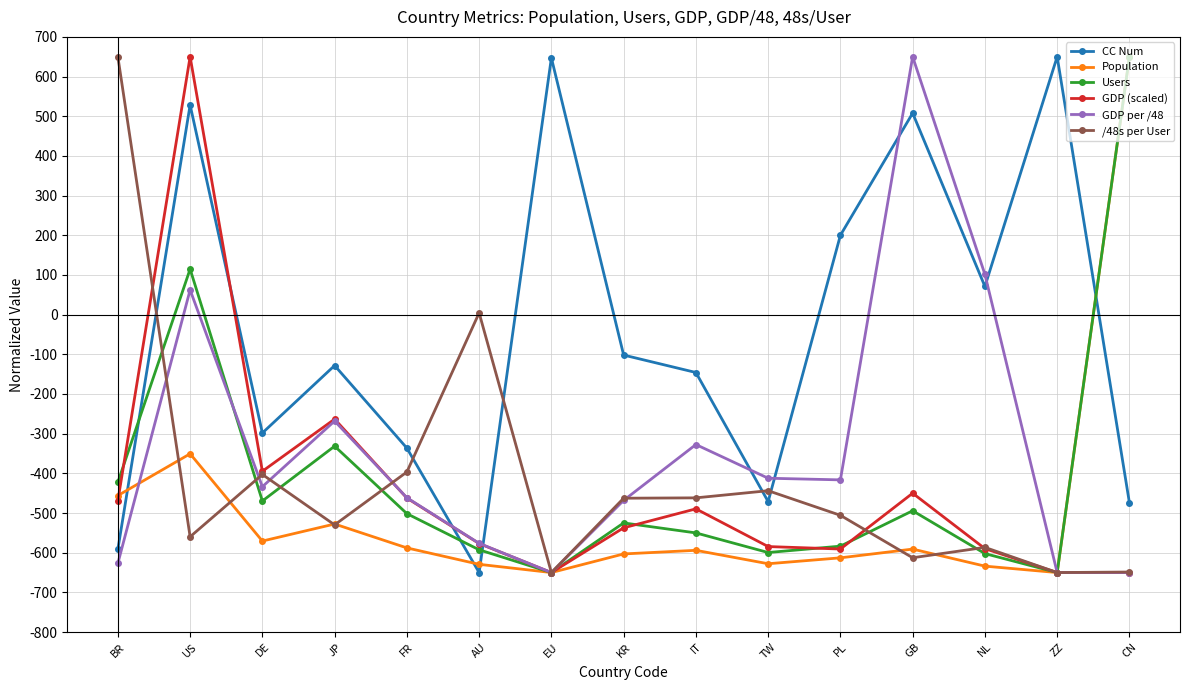

At which category is the sum across all series the highest?

US